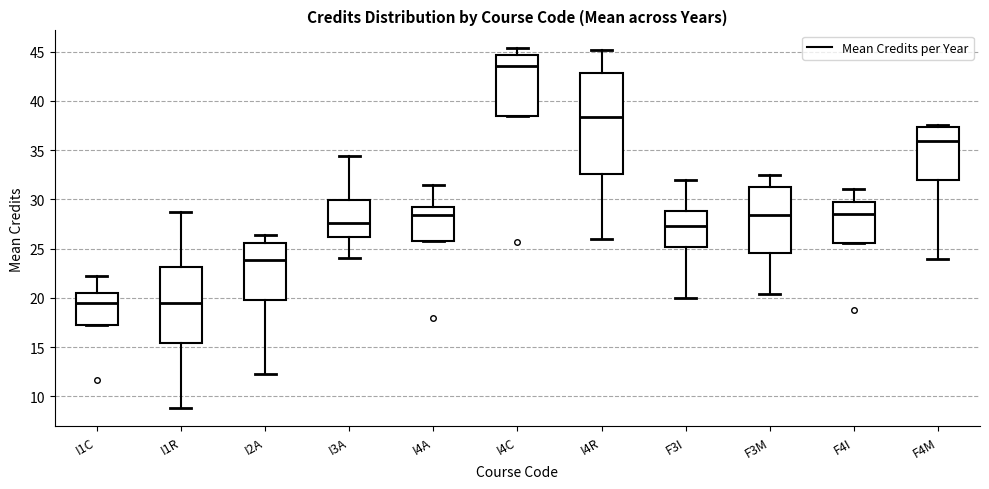

Comparing the boxes themselves (not the whiskers), which one is the tallest?

I4R